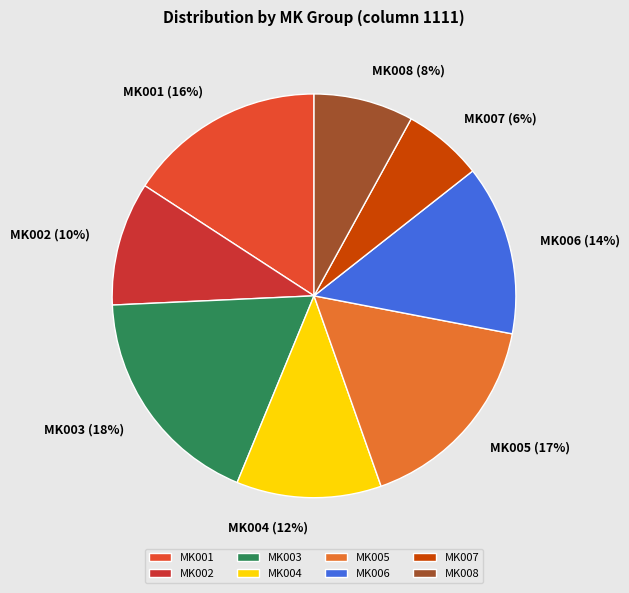

Count the number of slices in the pie.

8